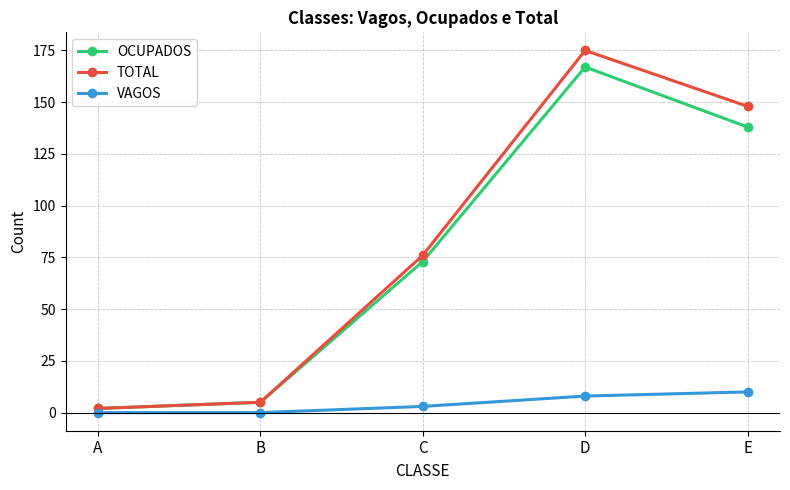

At which label is TOTAL closest to 88?

C